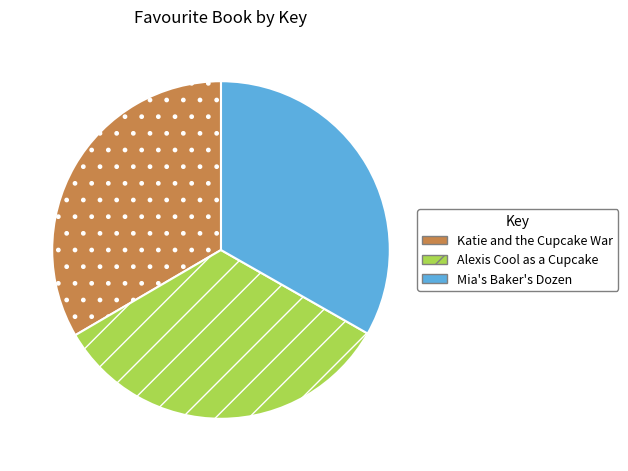

Is it true that Alexis Cool as a Cupcake is 33% of the pie?

True